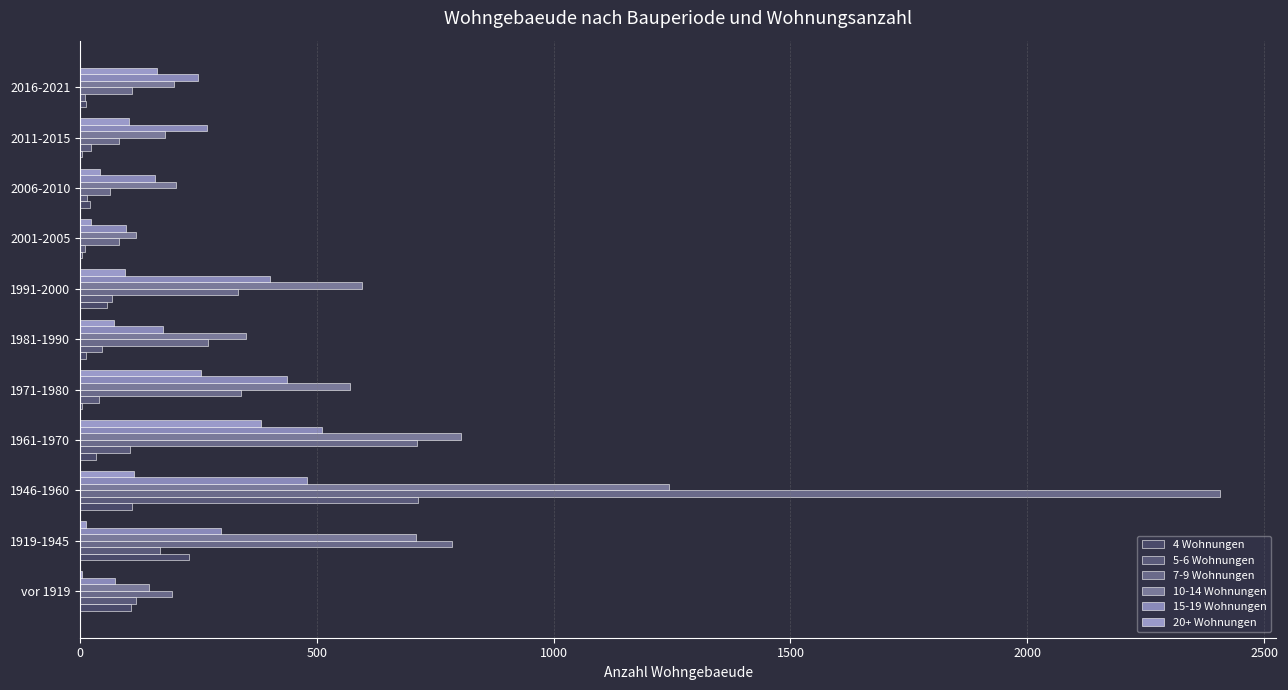

Reading left to right, list all the values displayed in this chart.

4 Wohnungen: 107	229	109	34	5	13	56	5	20	4	13
5-6 Wohnungen: 118	169	713	106	39	46	67	10	14	22	10
7-9 Wohnungen: 195	786	2406	711	340	270	334	82	63	83	110
10-14 Wohnungen: 145	709	1244	804	570	351	595	119	202	180	198
15-19 Wohnungen: 73	297	480	510	437	176	401	97	159	268	250
20+ Wohnungen: 4	13	113	382	256	71	94	23	42	103	163